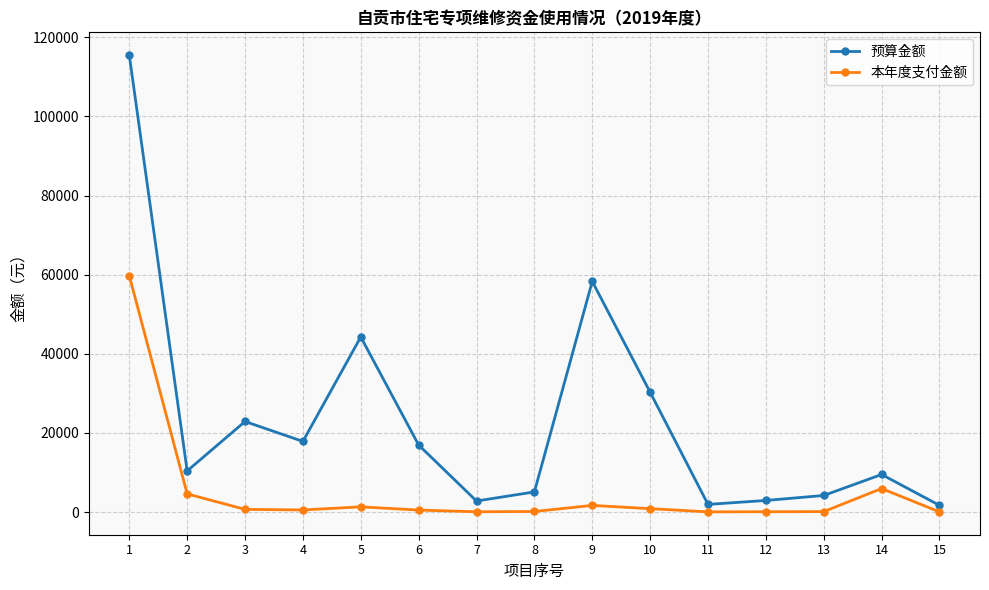

Which category has the highest value across all series?

1